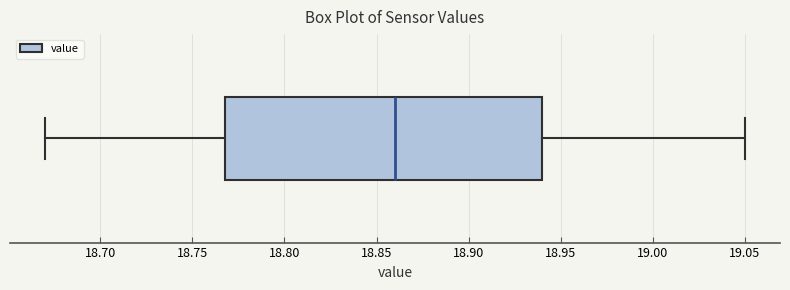

Read this box plot against the x-axis: the position of the median line, the range covered by the box, and the ends of both whiskers. The values are not printed on the chart, so give them approximately, as read against the axis.

median 18.86, box 18.77 to 18.94, whiskers 18.67 to 19.05